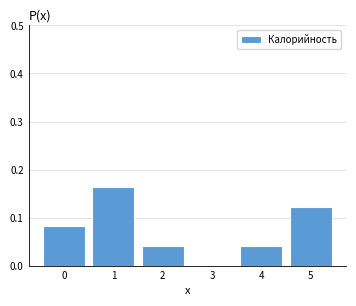

What is the sum of all values?

0.5